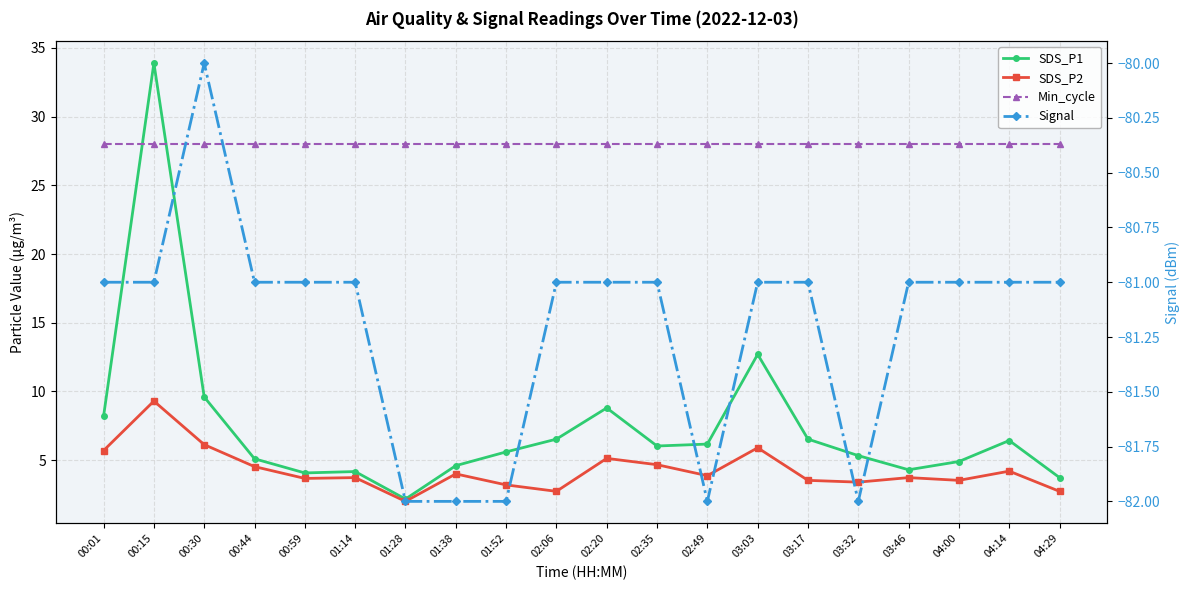

Where do Min_cycle and SDS_P1 first cross each other?

00:01 and 00:15